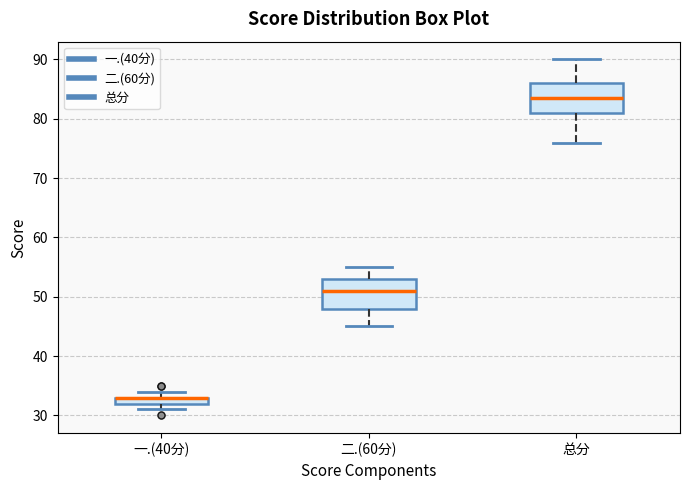

Where is the upper edge of the box for 一.(40分) on the y-axis? The values are not printed on the chart, so give them approximately, as read against the axis.

33